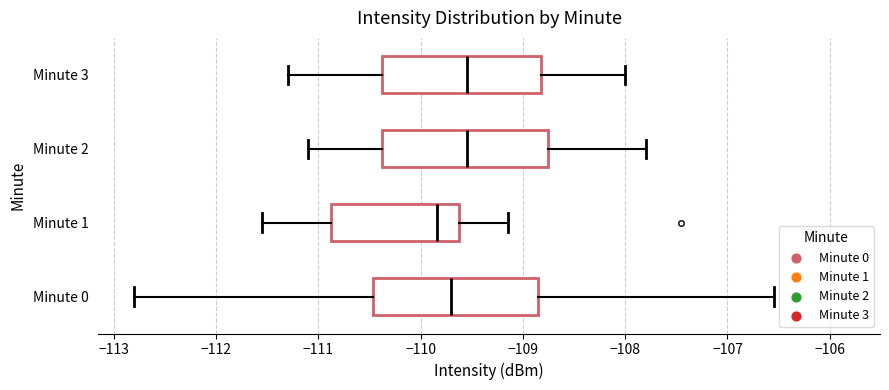

Reading bottom to top, transcribe this box plot: for each box, give where its median line is, the range the box spans, and where its two whiskers end, as read against the x-axis. The values are not printed on the chart, so give them approximately, as read against the axis.

Minute 0: median -109.7, box -110.5 to -108.9, whiskers -112.8 to -106.5
Minute 1: median -109.8, box -110.9 to -109.6, whiskers -111.6 to -109.1
Minute 2: median -109.5, box -110.4 to -108.7, whiskers -111.1 to -107.8
Minute 3: median -109.5, box -110.4 to -108.8, whiskers -111.3 to -108.0